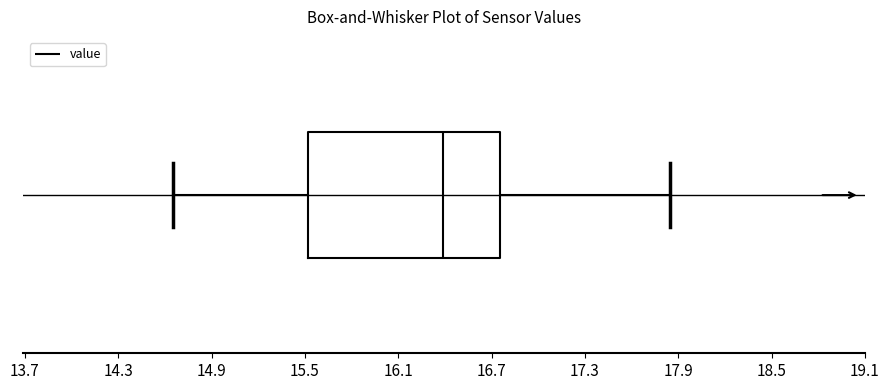

Where is the right edge of the box on the x-axis? The values are not printed on the chart, so give them approximately, as read against the axis.

16.8